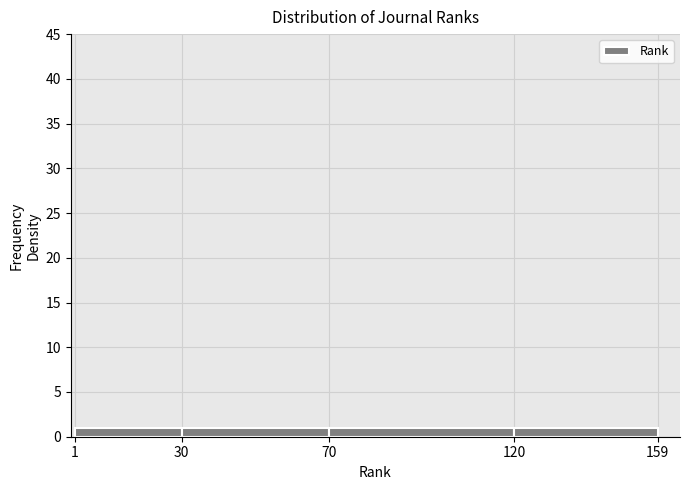

Reading left to right, transcribe this chart: for each bar, give the range it covers on the x-axis and its height. The values are not printed on the chart, so give them approximately, as read against the axis.

1 to 30: 1
30 to 70: 1
70 to 120: 1
120 to 159: 1